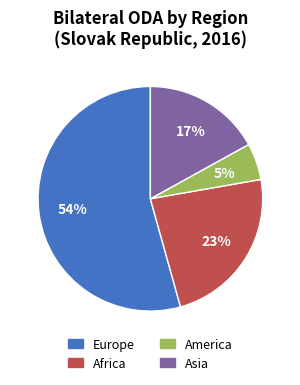

To the nearest percent, what percentage of the pie is America?

5%